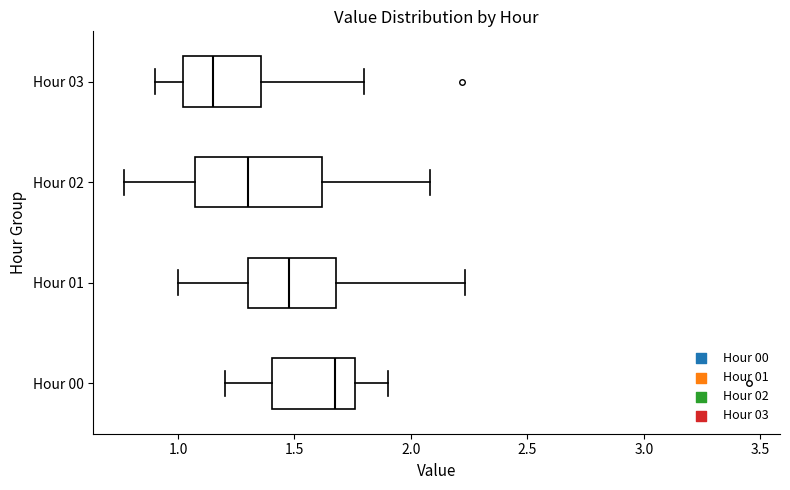

Reading bottom to top, transcribe this box plot: for each box, give where its median line is, the range the box spans, and where its two whiskers end, as read against the x-axis. The values are not printed on the chart, so give them approximately, as read against the axis.

Hour 00: median 1.70, box 1.40 to 1.75, whiskers 1.20 to 1.90
Hour 01: median 1.50, box 1.30 to 1.70, whiskers 1.00 to 2.25
Hour 02: median 1.30, box 1.10 to 1.60, whiskers 0.75 to 2.10
Hour 03: median 1.15, box 1.00 to 1.35, whiskers 0.90 to 1.80